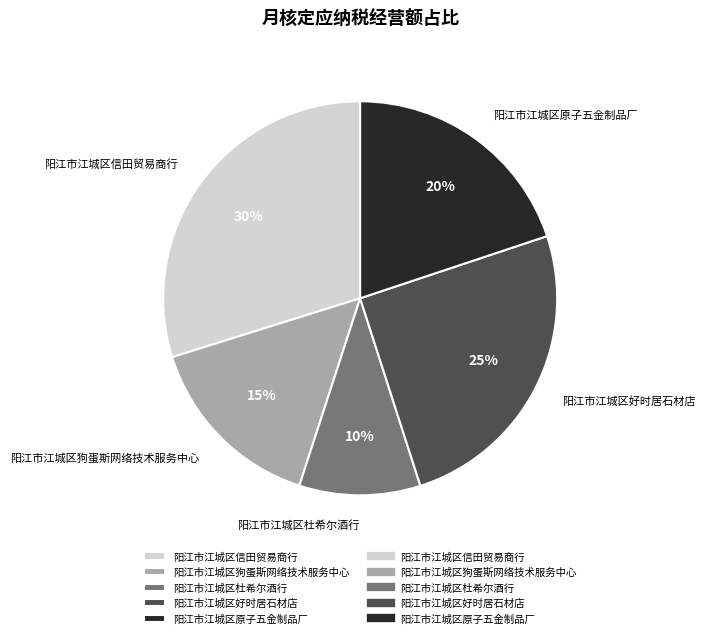

Is there any slice that represents more than half of the pie?

No